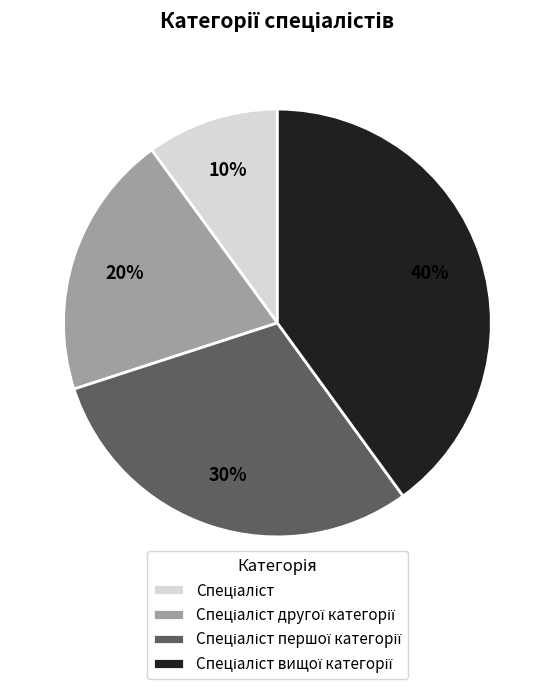

Is there a majority slice in this chart?

No